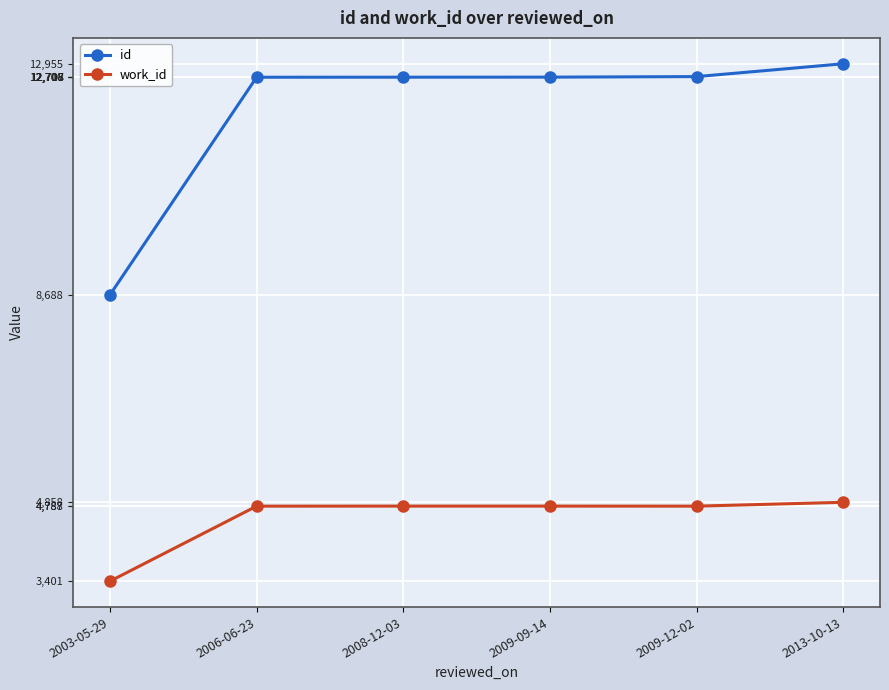

Which category has the highest value in the id series?

2013-10-13